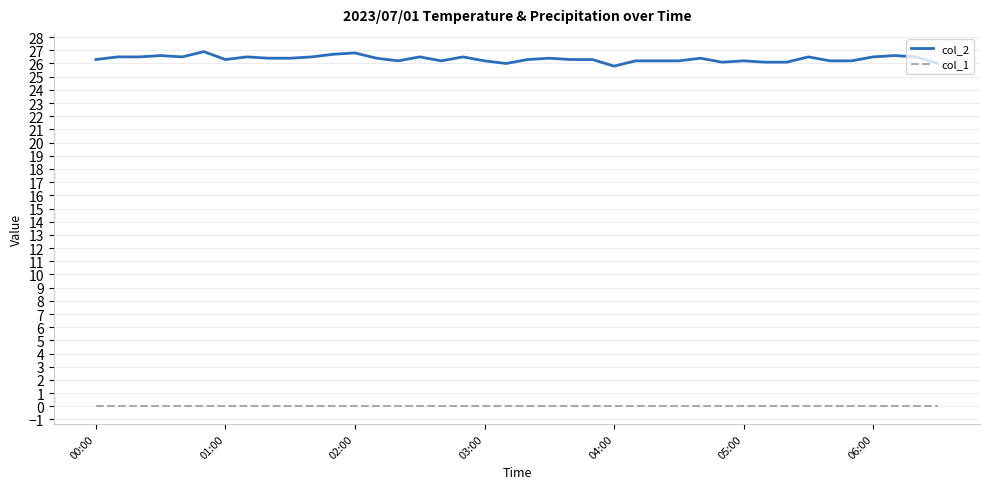

True or false: col_2 and col_1 cross at least once.

False